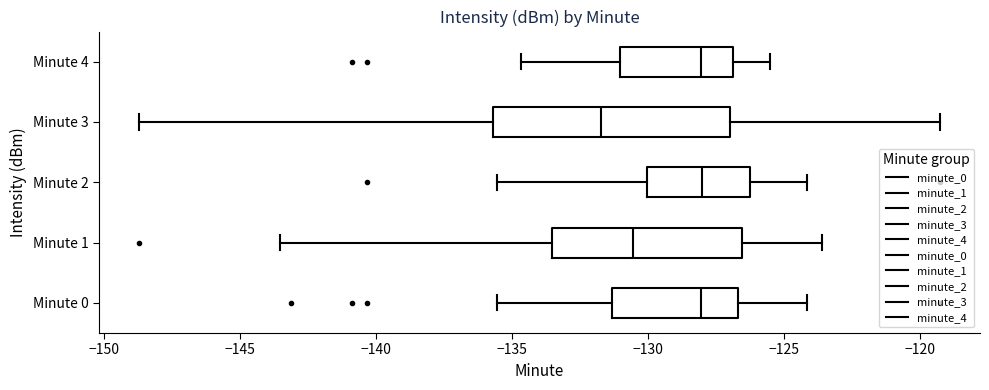

Where is the left edge of the box for Minute 1 on the x-axis? The values are not printed on the chart, so give them approximately, as read against the axis.

-133.5